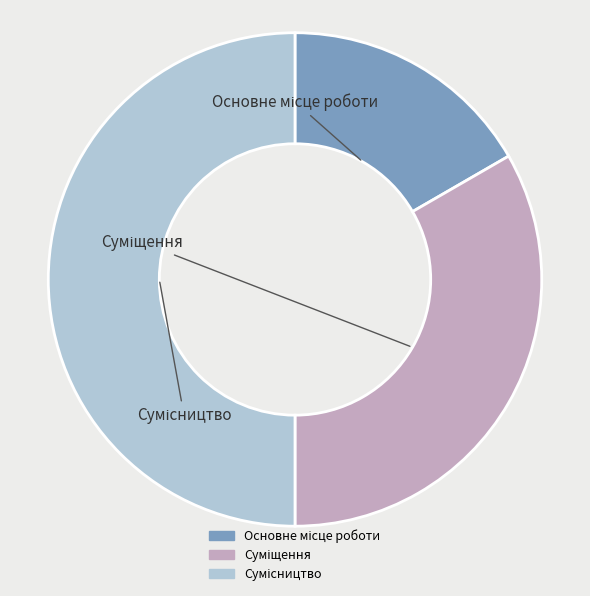

How many segments does this pie chart have?

3